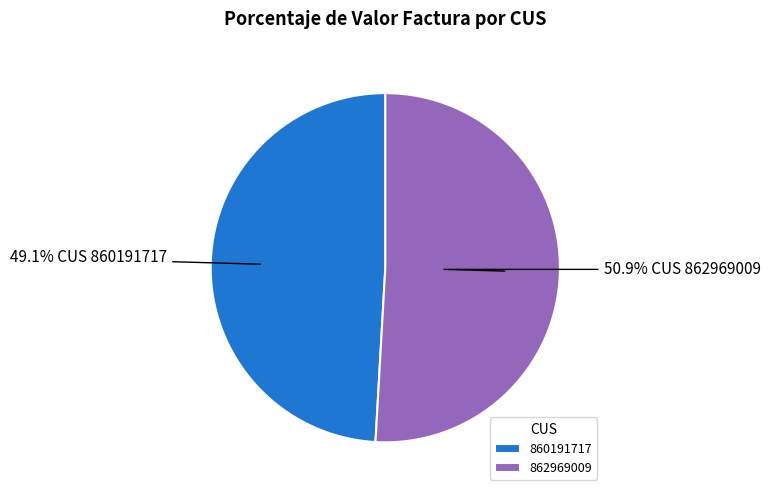

How many slices are in this pie chart?

2